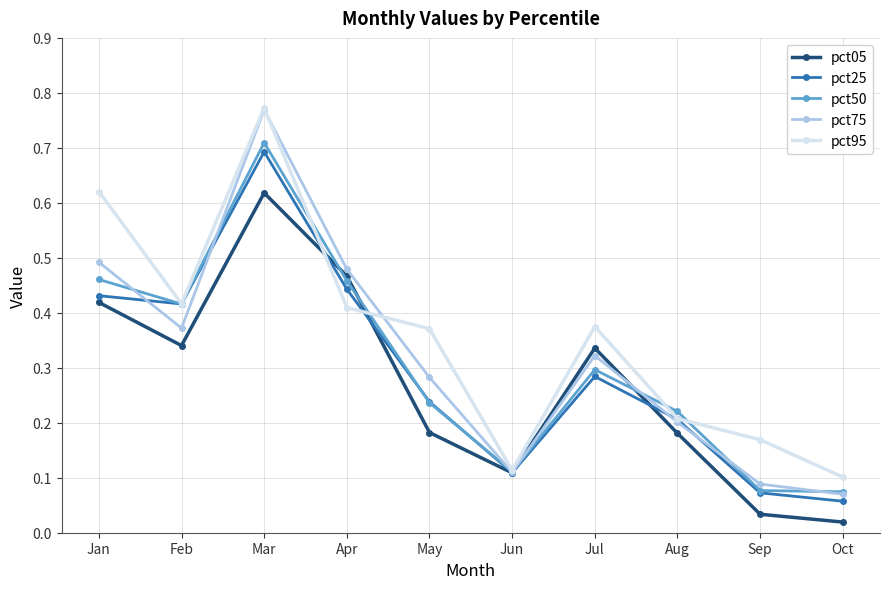

Which series has the largest range (max minus min)?

pct75